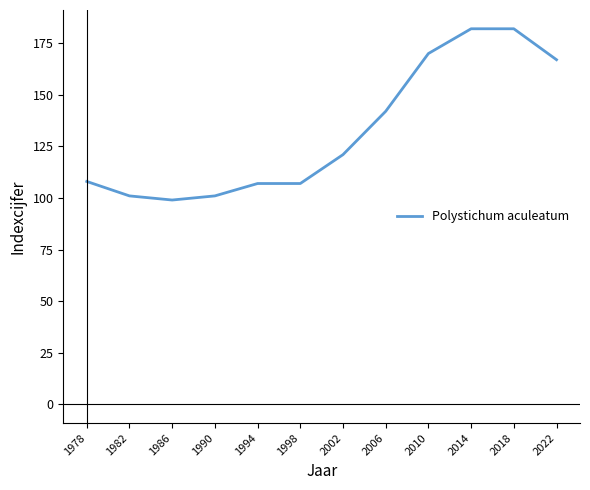

What is the maximum value shown in the chart?

182